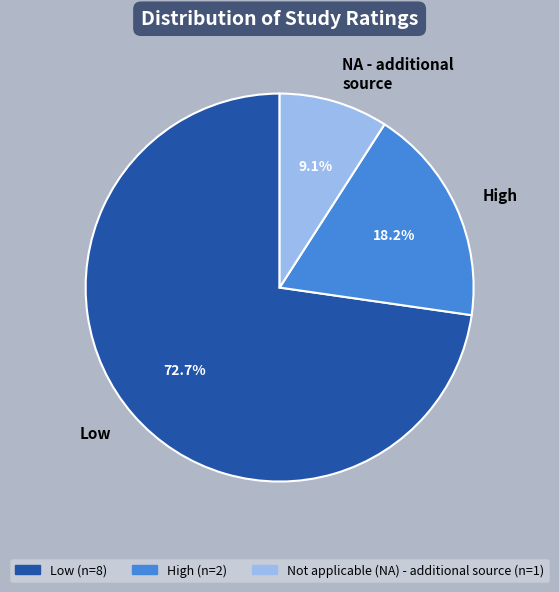

Does NA - additional source represent more than half of the total?

No